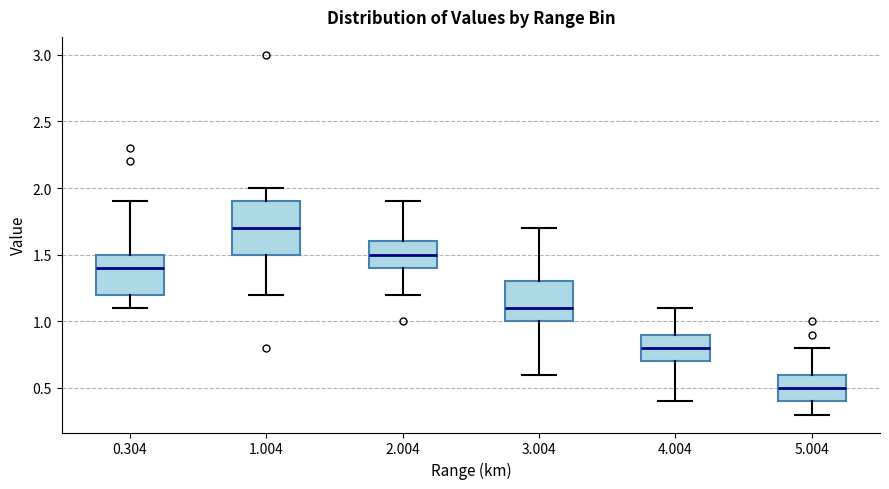

Which box has the highest median line?

1.004